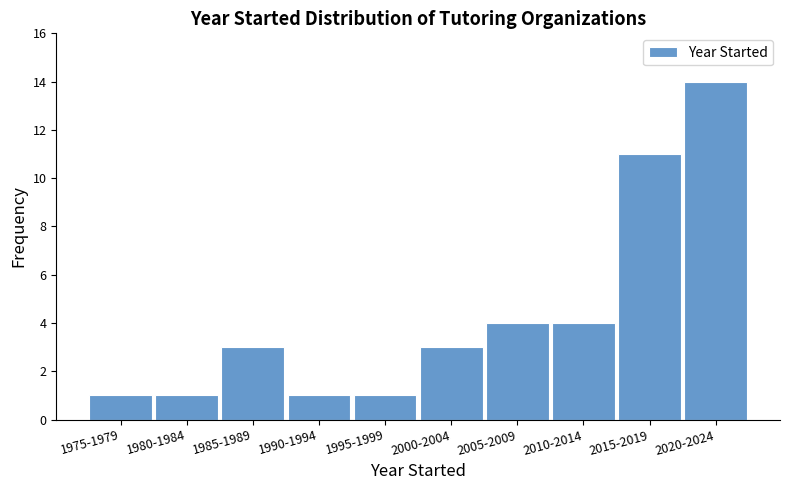

Reading right to left, what are all the values shown in this chart?

14	11	4	4	3	1	1	3	1	1